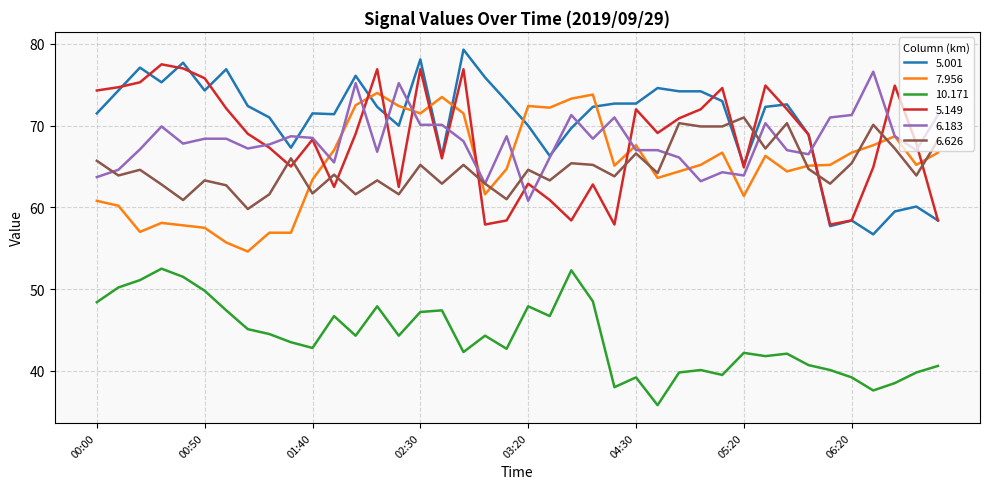

What is the greatest value displayed?

79.3